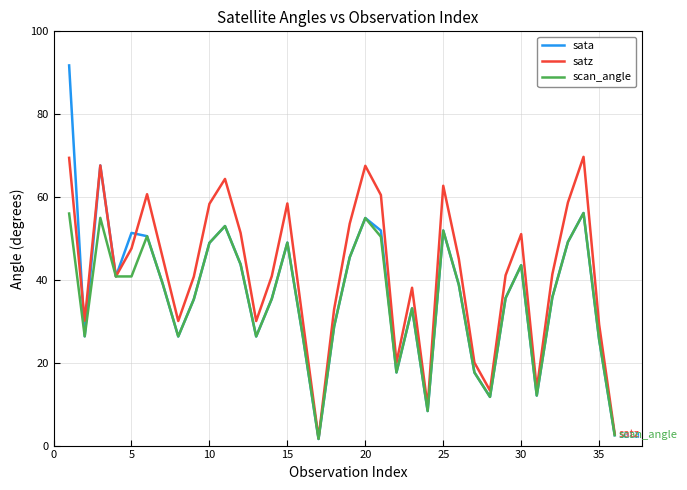

What is the maximum value shown in the chart?

91.8